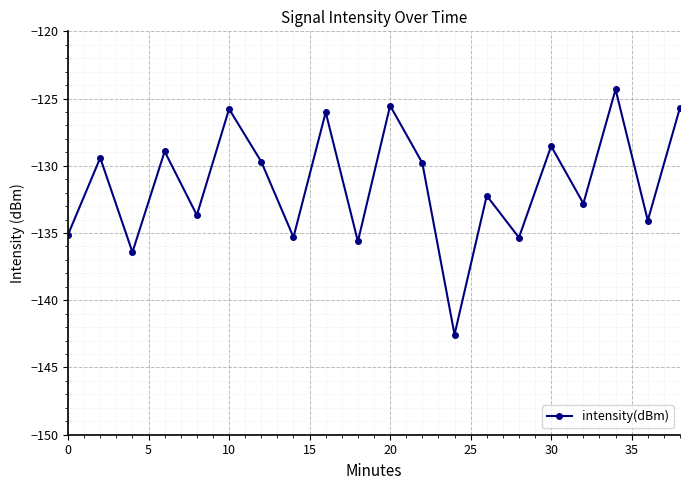

True or false: the data has more than 0 interior local peaks.

True